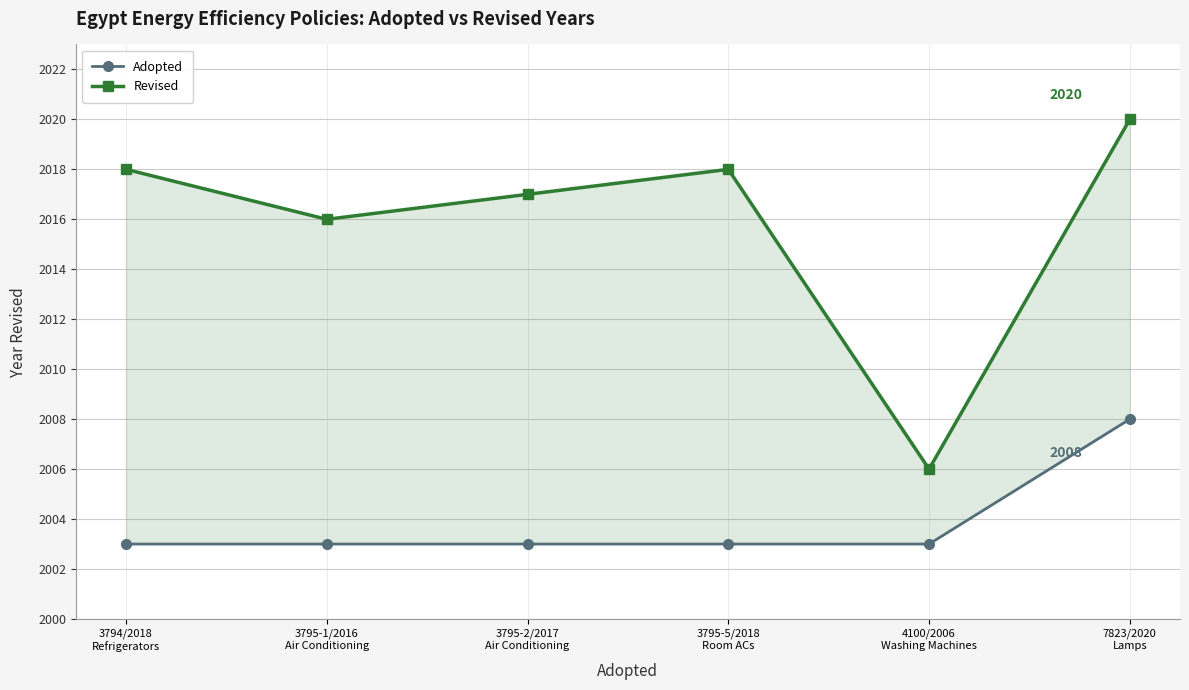

How many categories are shown in the chart?

6